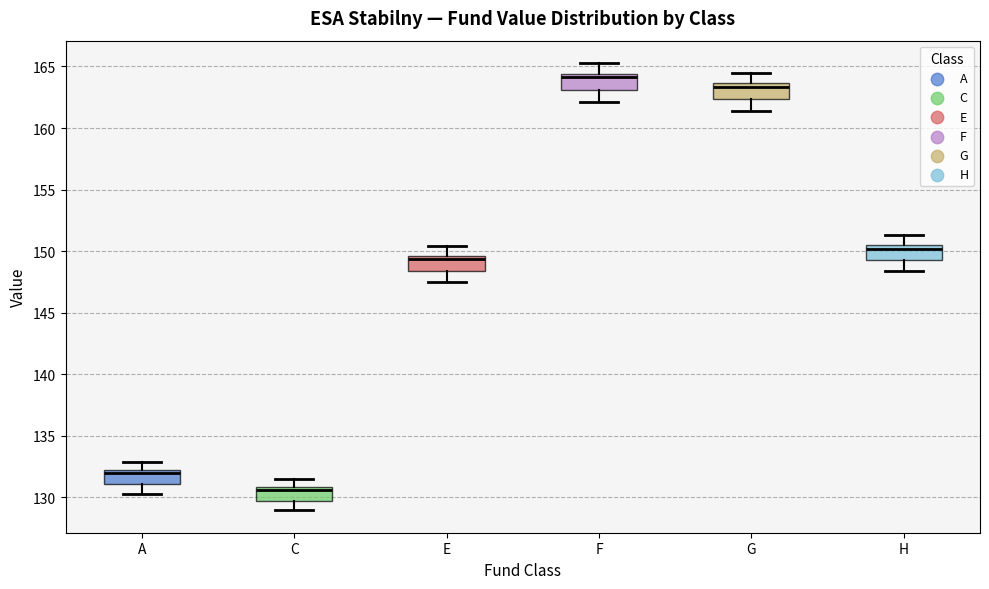

Reading left to right, read every box against the y-axis: the position of its median line, the range the box covers, and the ends of its whiskers. The values are not printed on the chart, so give them approximately, as read against the axis.

A: median 132.0 (just below the box's upper edge), box 131.0 to 132.0, whiskers 130.5 to 133.0
C: median 130.5, box 129.5 to 131.0, whiskers 129.0 to 131.5
E: median 149.5 (just below the box's upper edge), box 148.5 to 149.5, whiskers 147.5 to 150.5
F: median 164.0, box 163.0 to 164.5, whiskers 162.0 to 165.5
G: median 163.5 (just below the box's upper edge), box 162.5 to 163.5, whiskers 161.5 to 164.5
H: median 150.0, box 149.5 to 150.5, whiskers 148.5 to 151.5